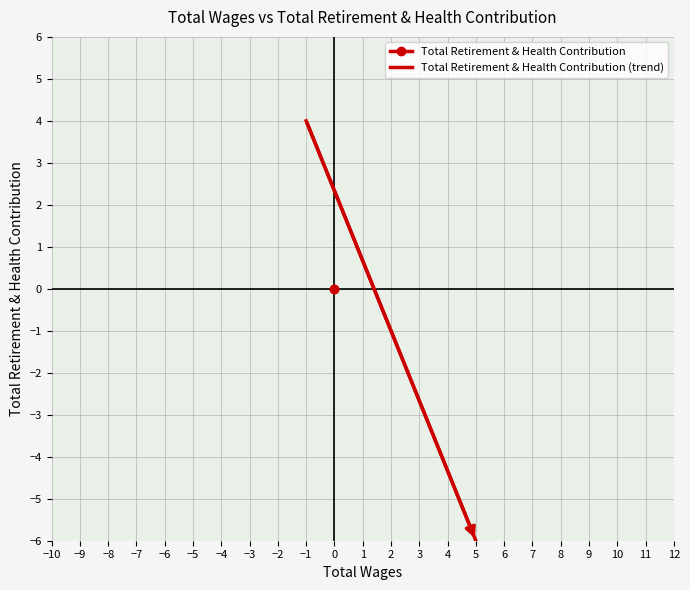

Is the value of Total Retirement & Health Contribution at −10 greater than the value of Total Retirement & Health Contribution (trend) at −10?

No